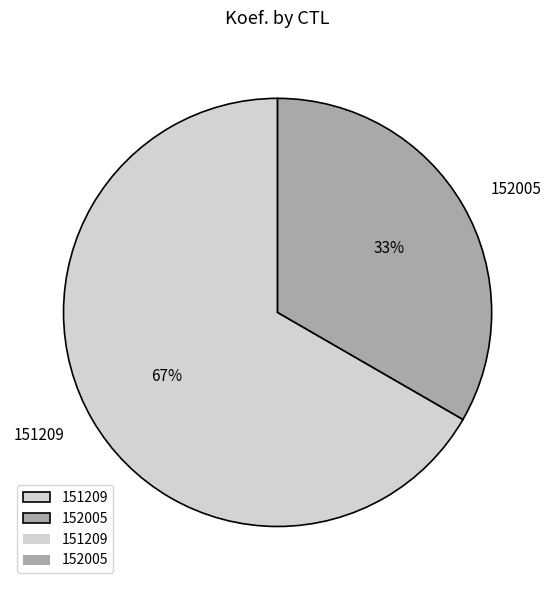

Combined, do 151209 and 152005 account for over 50%?

Yes